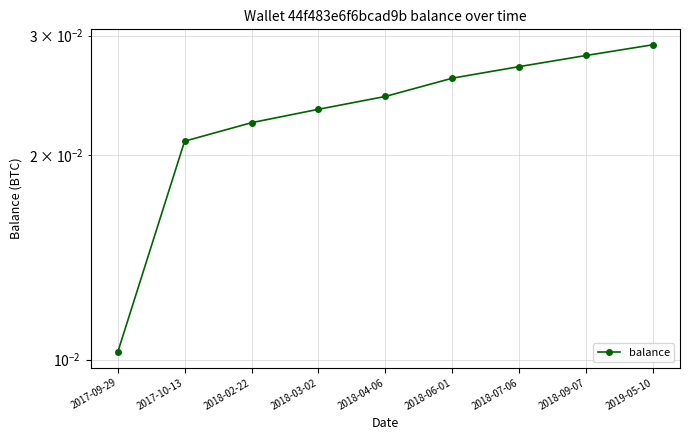

Reading left to right, list all the values displayed in this chart.

2017-09-29=0.0	2017-10-13=0.0	2018-02-22=0.0	2018-03-02=0.0	2018-04-06=0.0	2018-06-01=0.0	2018-07-06=0.0	2018-09-07=0.0	2019-05-10=0.0